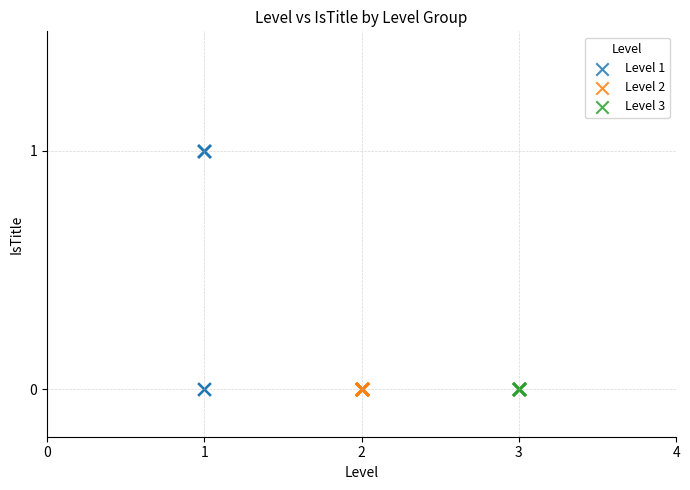

Which series contains the highest Y value?

Level 1